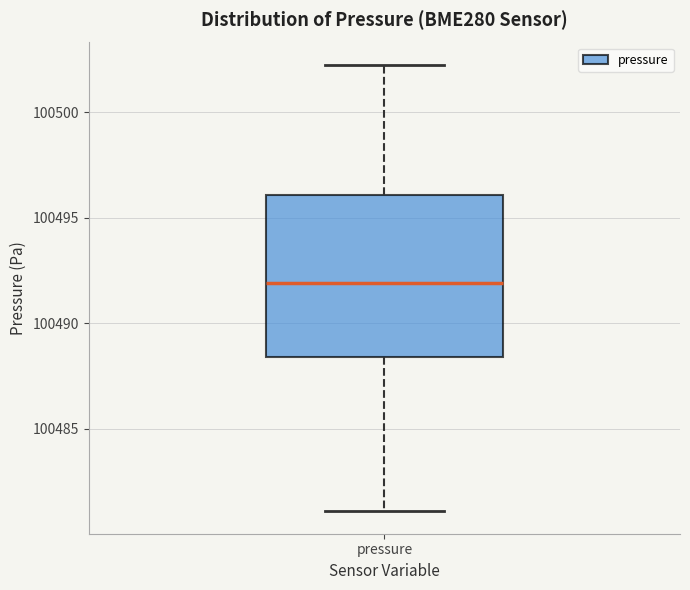

Transcribe this box plot: give where the median line is, the range the box spans, and where the two whiskers end, as read against the y-axis. The values are not printed on the chart, so give them approximately, as read against the axis.

median 100492.0, box 100488.5 to 100496.0, whiskers 100481.0 to 100502.5